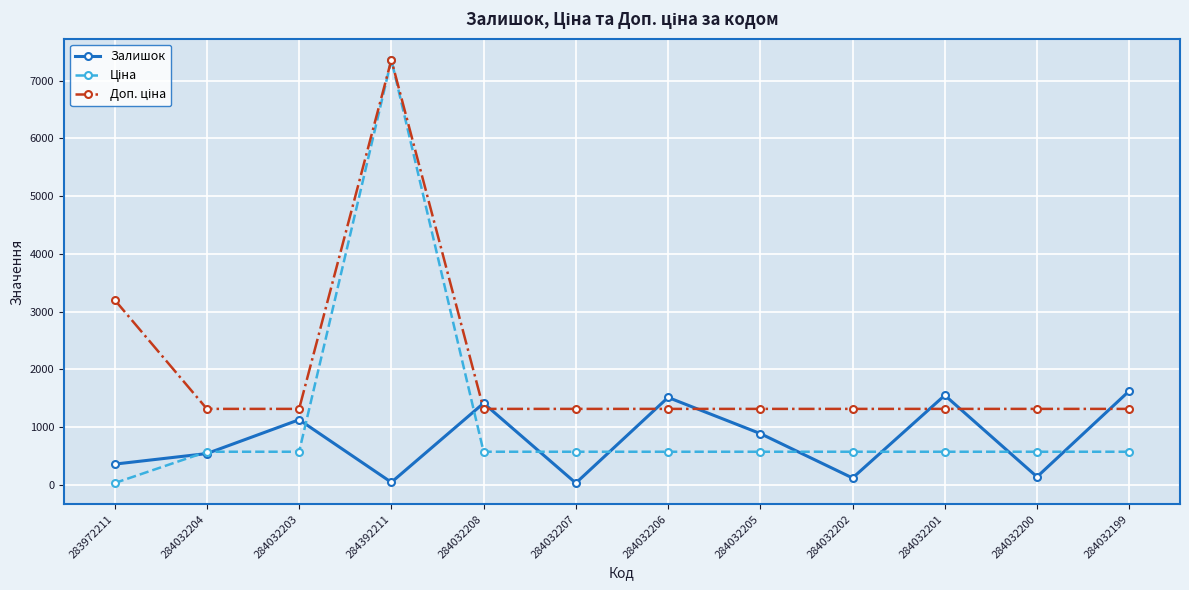

At which category is the sum across all series the highest?

284392211